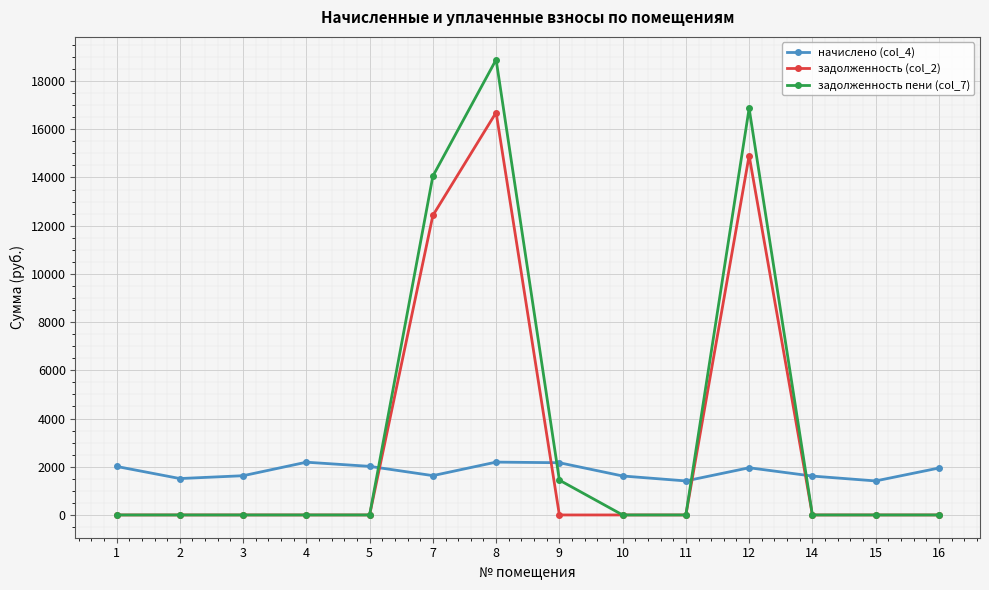

How many data points in задолженность (col_2) are above 0?

3